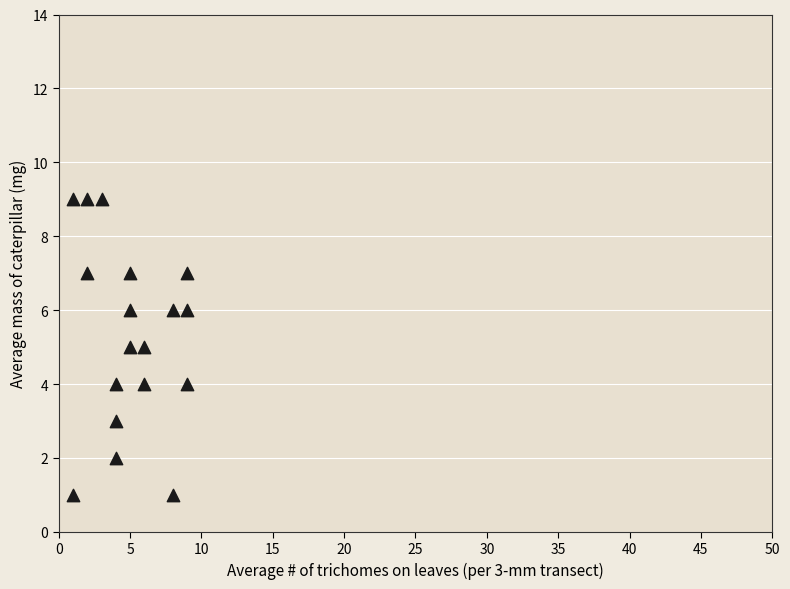

What is the range of X values (max minus min)?

8